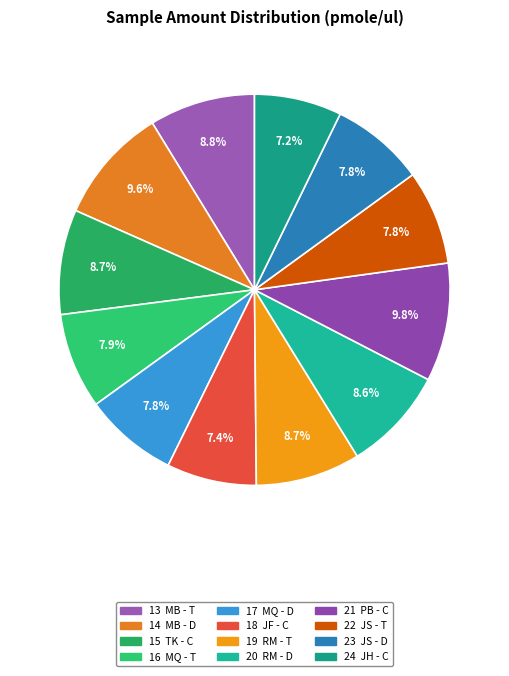

Does any single category account for the majority?

No